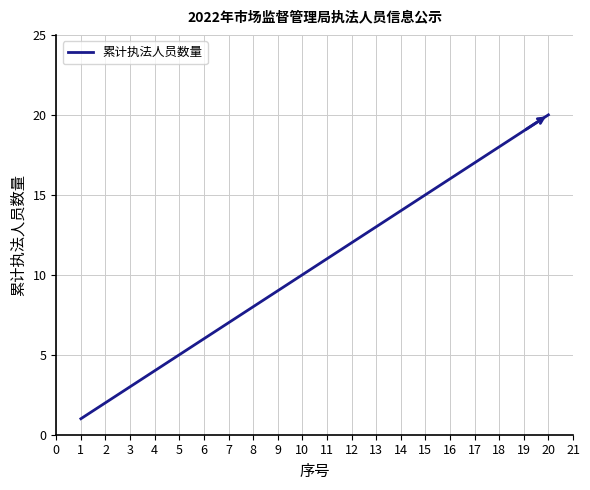

How many lines are shown in the chart?

1